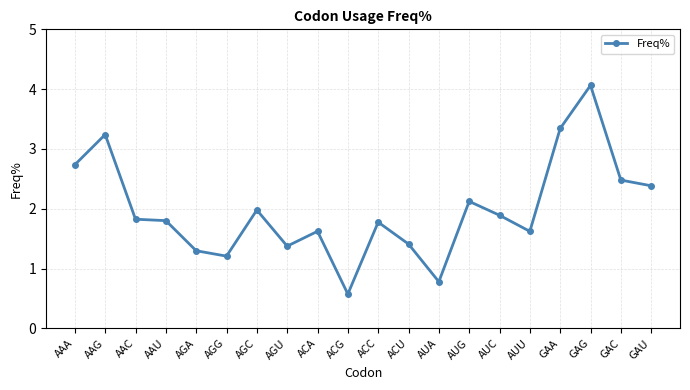

True or false: the data has more than 1 interior local peaks.

True